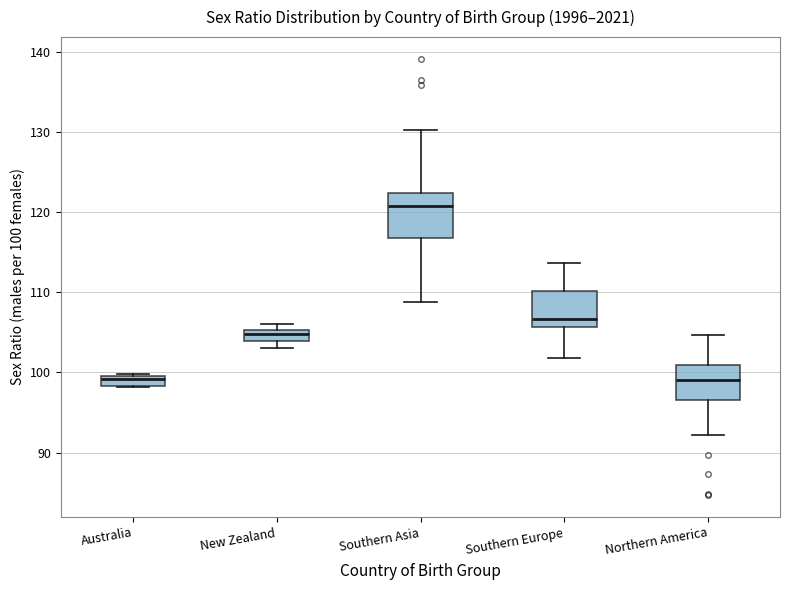

Where is the lower edge of the box for Southern Asia on the y-axis? The values are not printed on the chart, so give them approximately, as read against the axis.

117